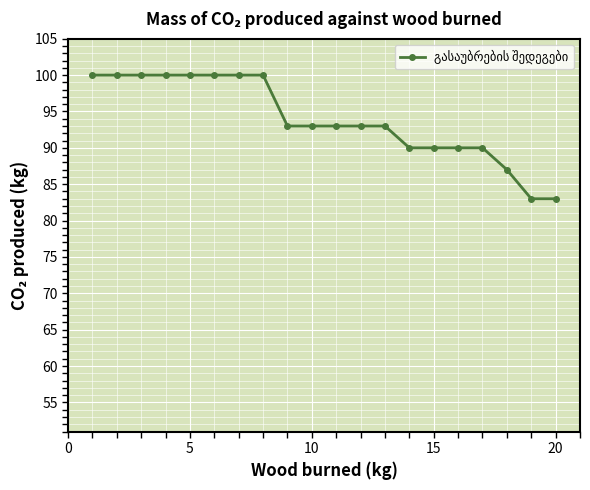

What is the average value?

94